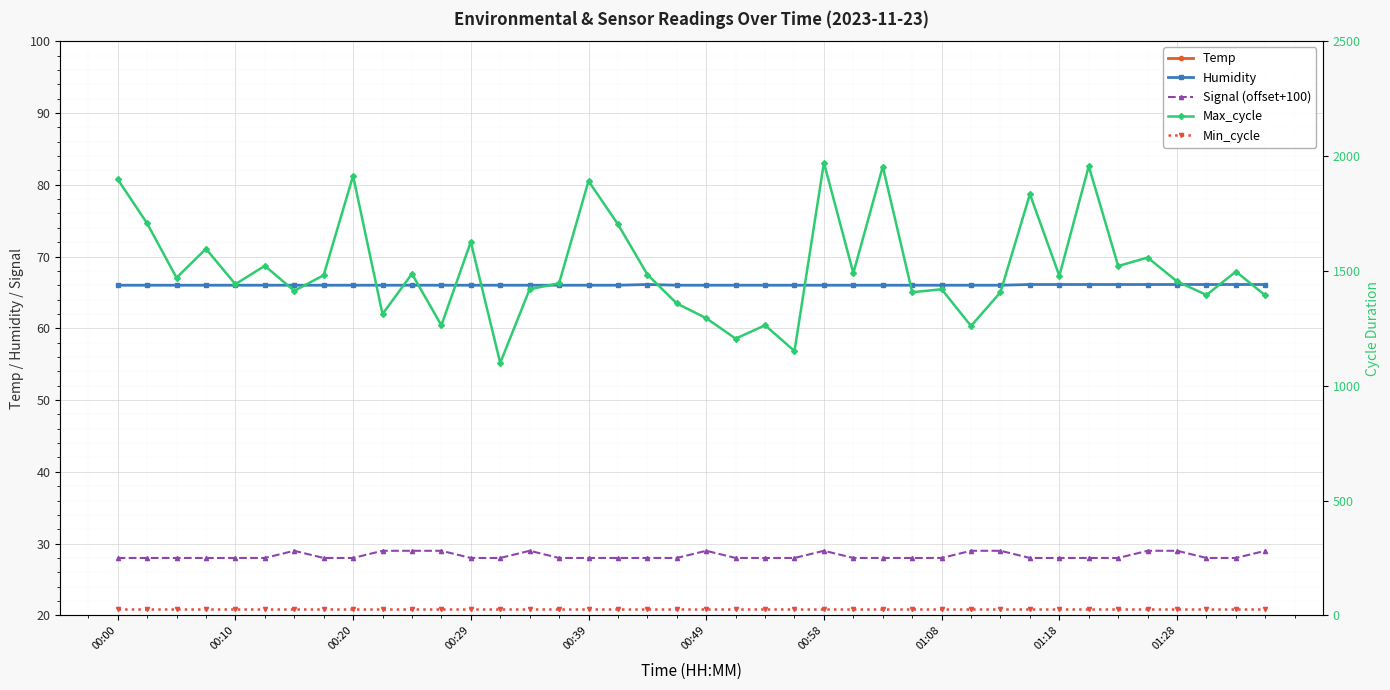

Is the value of Temp at 38 greater than the value of Humidity at 37?

No